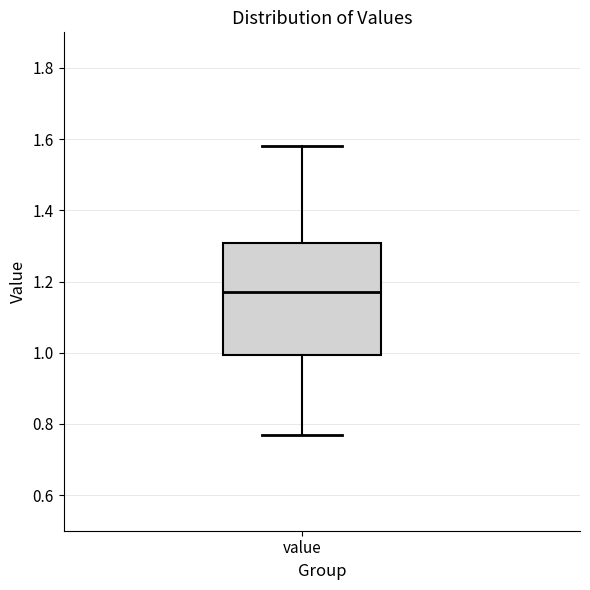

Where does the upper whisker of the box for value end on the y-axis? The values are not printed on the chart, so give them approximately, as read against the axis.

1.58